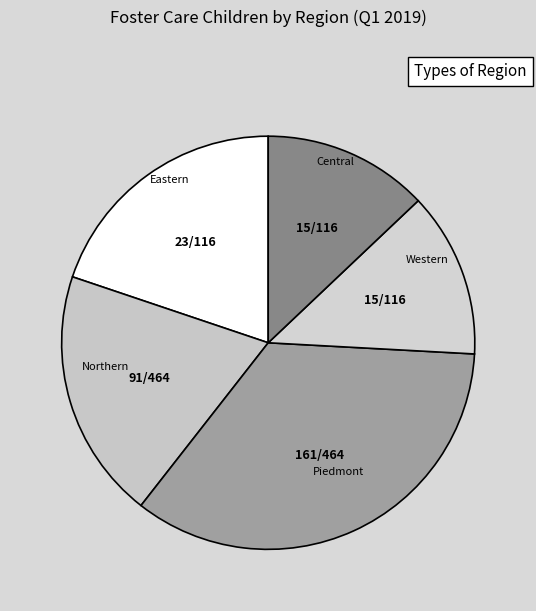

Is the sum of Northern and Eastern greater than half?

No